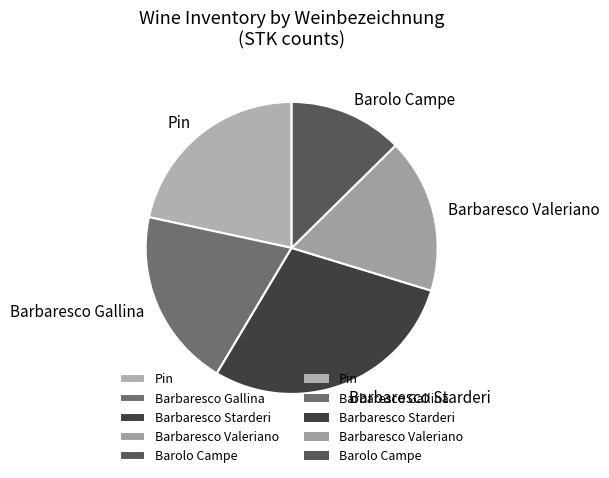

True or false: Pin accounts for 9% of the total.

False